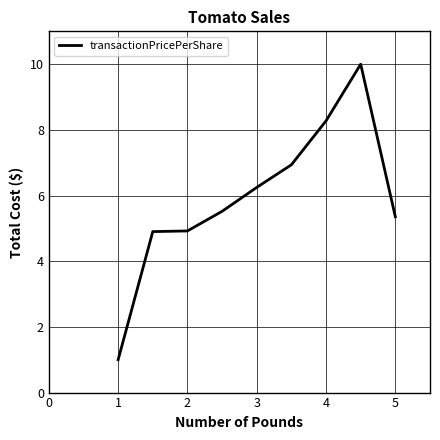

What is the difference between the maximum and minimum values?

9.0